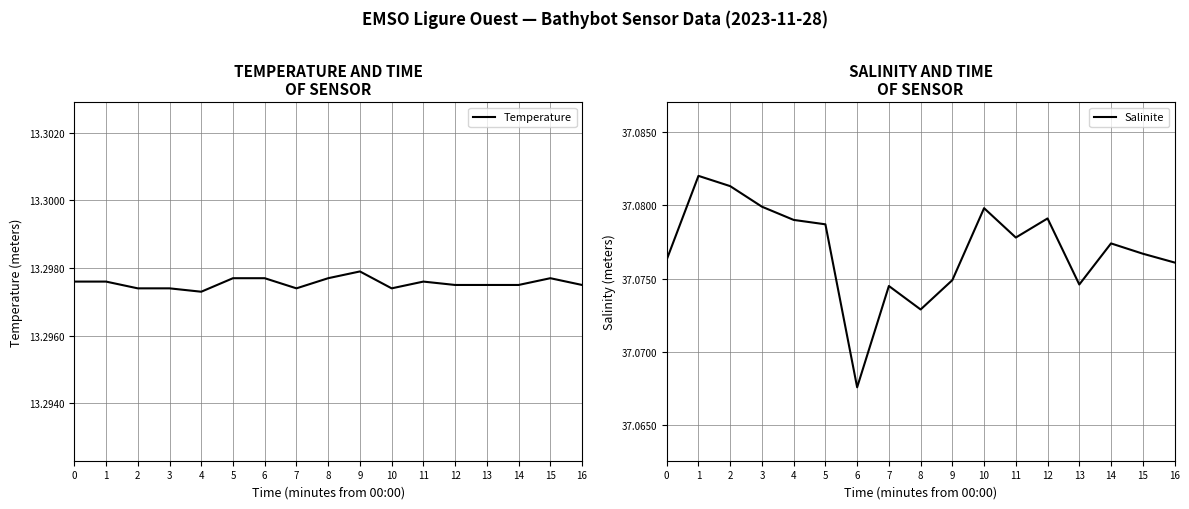

True or false: Temperature and Salinite cross at least once.

False